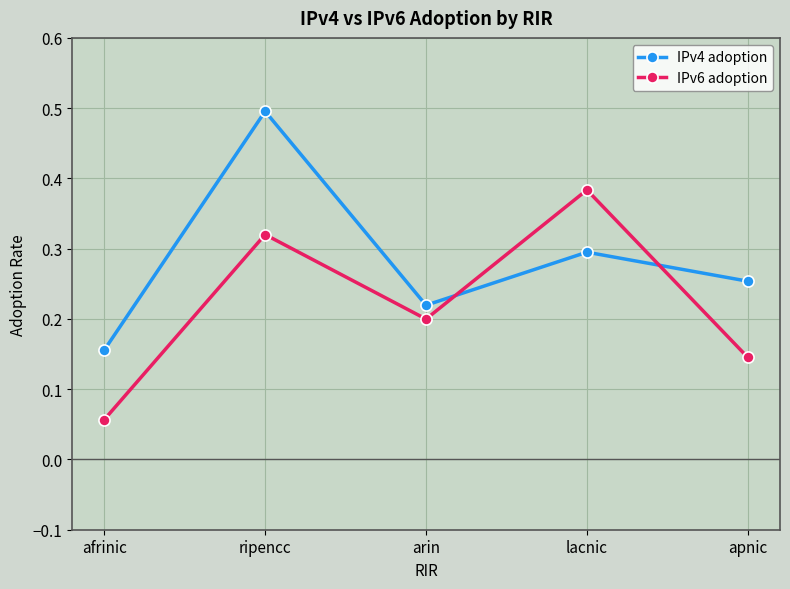

What are all the series names shown in the legend?

IPv4 adoption, IPv6 adoption